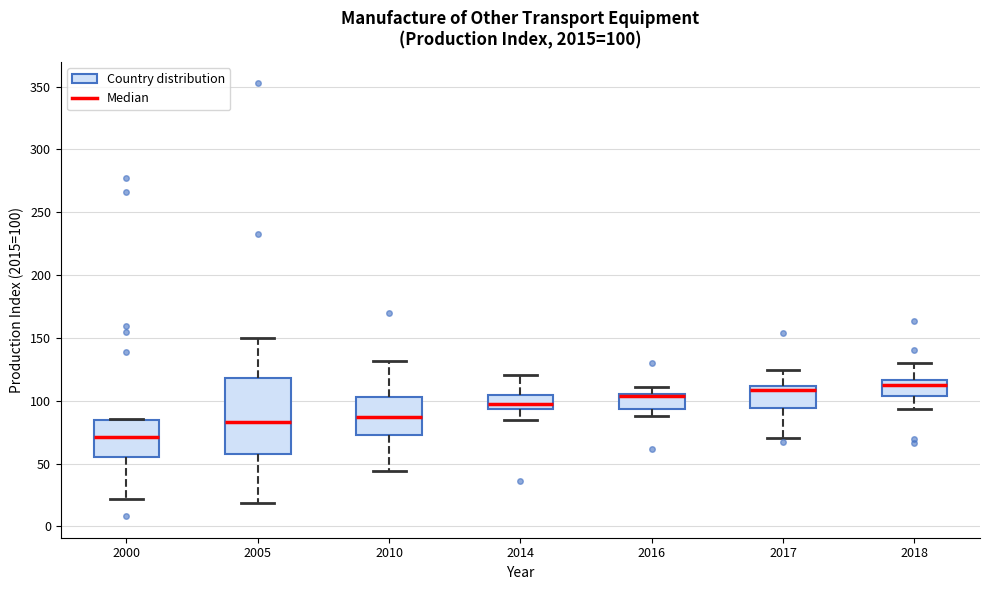

Comparing the boxes themselves (not the whiskers), which one is the tallest?

2005